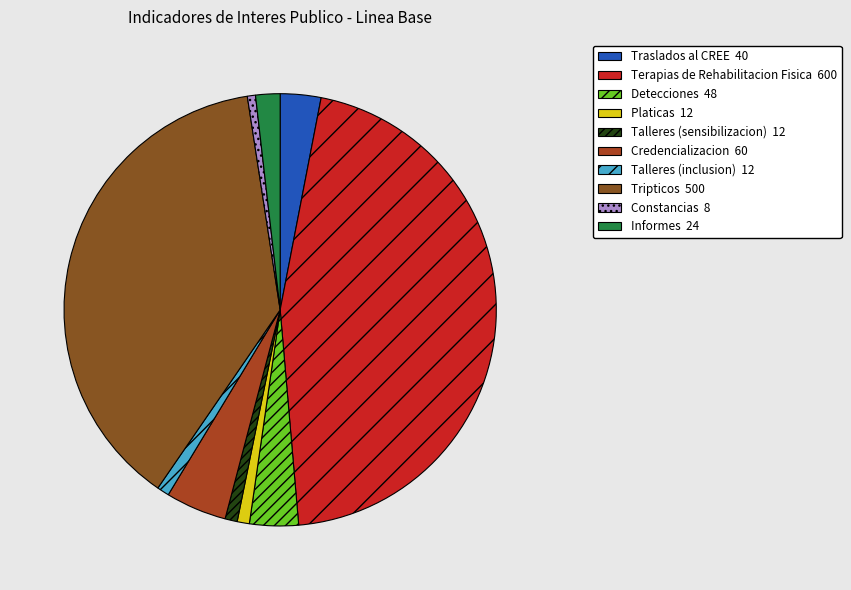

How many slices are in this pie chart?

10